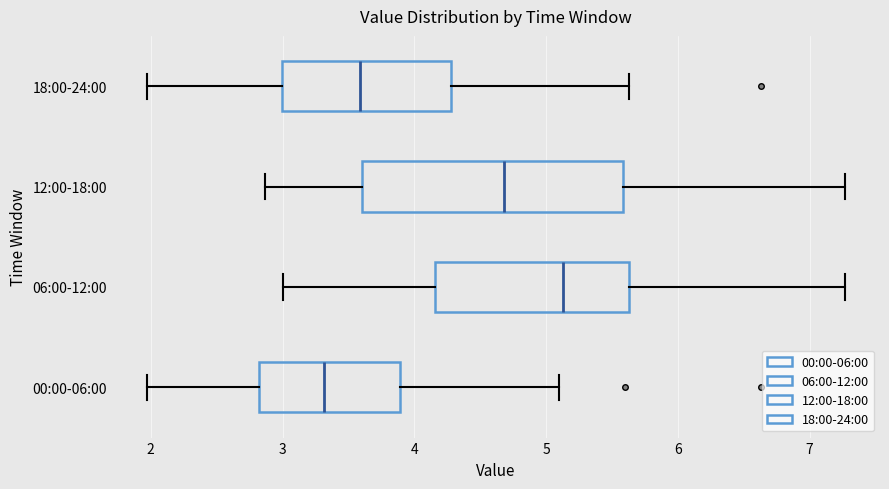

Which box is the widest, from its left edge to its right edge?

12:00-18:00